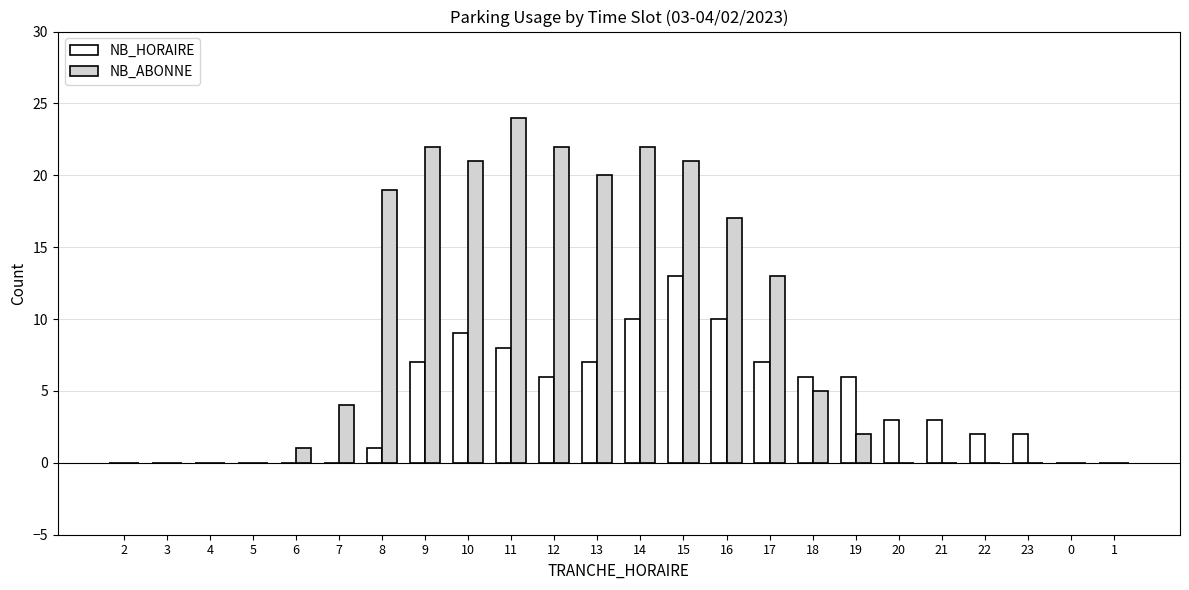

Reading left to right, list all the values displayed in this chart.

NB_HORAIRE: 0	0	0	0	0	0	1	7	9	8	6	7	10	13	10	7	6	6	3	3	2	2	0	0
NB_ABONNE: 0	0	0	0	1	4	19	22	21	24	22	20	22	21	17	13	5	2	0	0	0	0	0	0